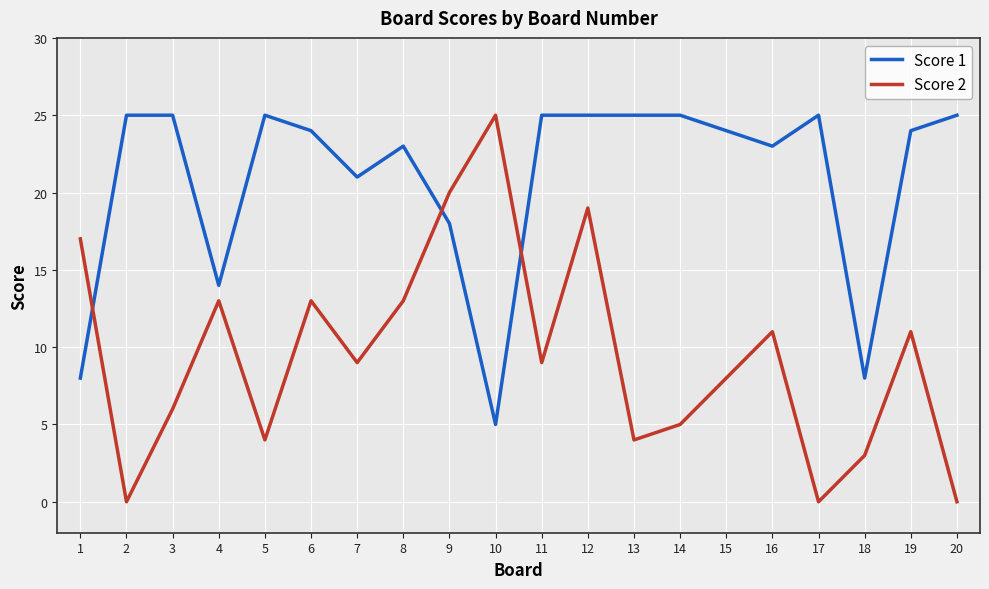

Where do Score 2 and Score 1 first cross each other?

1 and 2